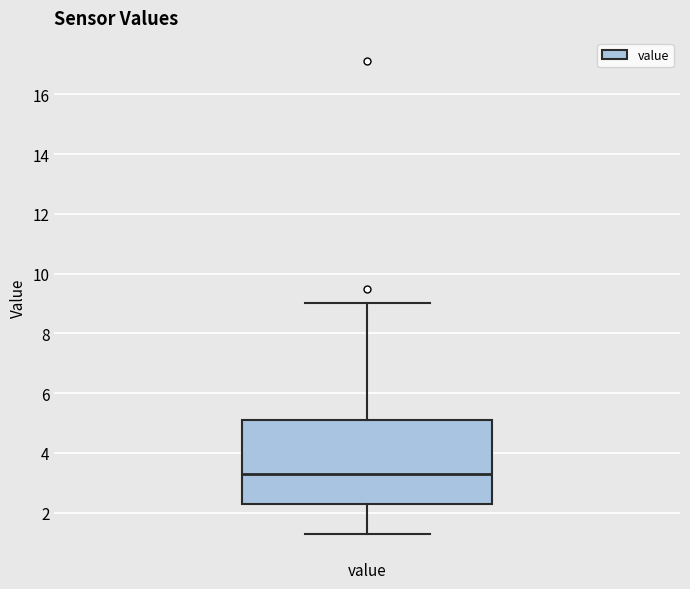

Read this box plot against the y-axis: the position of the median line, the range covered by the box, and the ends of both whiskers. The values are not printed on the chart, so give them approximately, as read against the axis.

median 3.4, box 2.2 to 5.2, whiskers 1.4 to 9.0